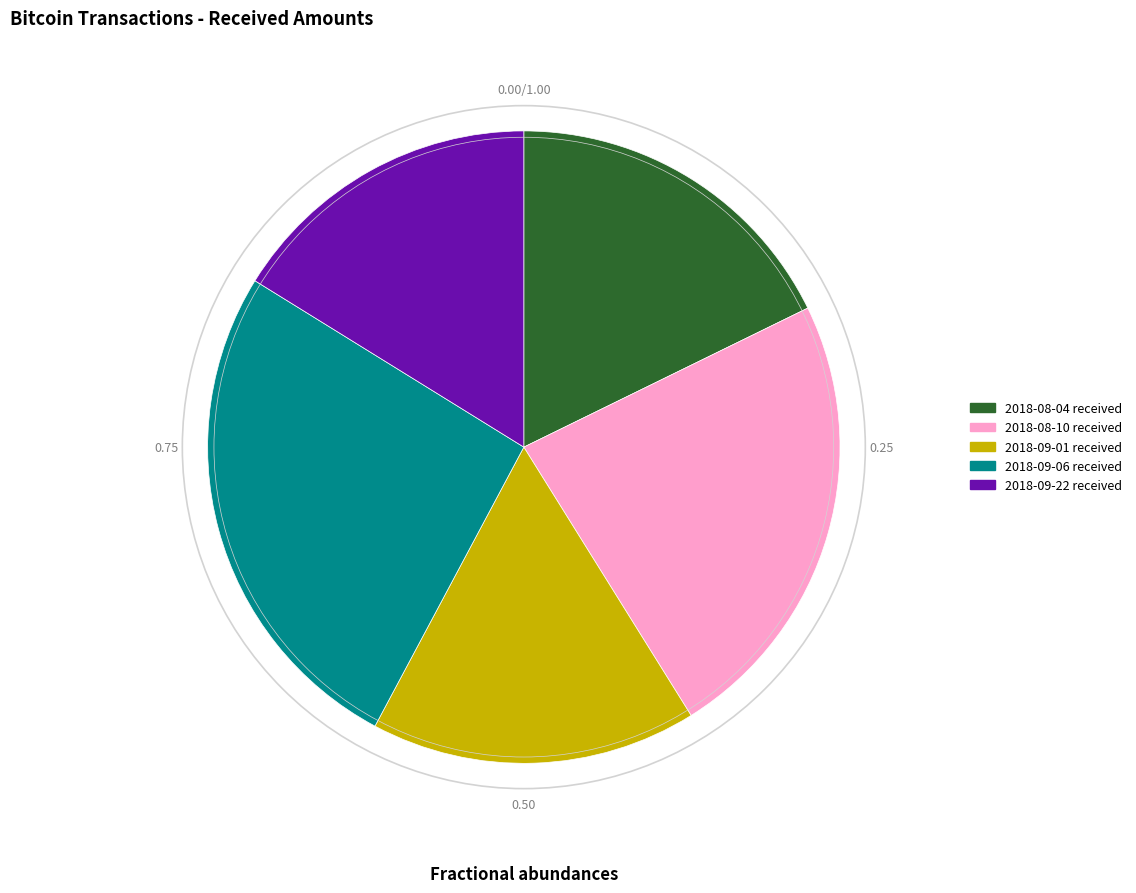

How many slices are in this pie chart?

5